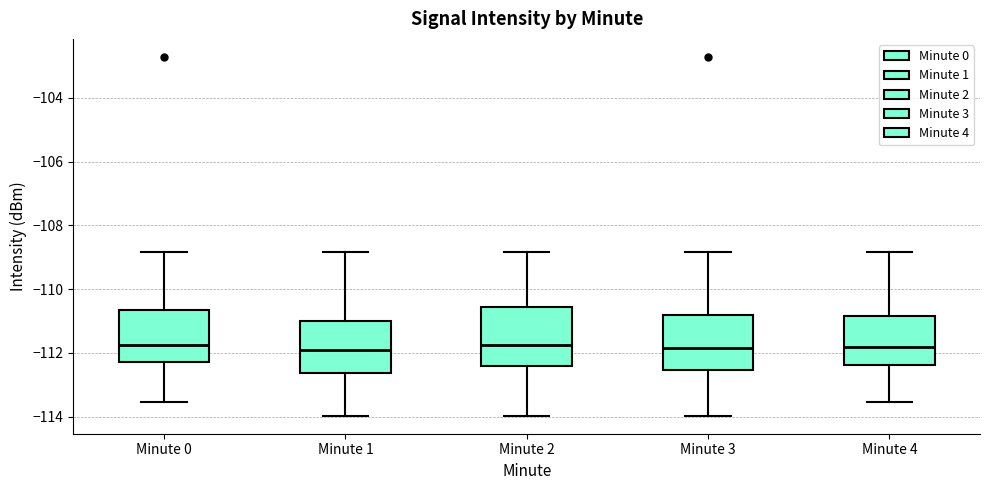

Where does the lower whisker of the box for Minute 2 end on the y-axis? The values are not printed on the chart, so give them approximately, as read against the axis.

-114.0